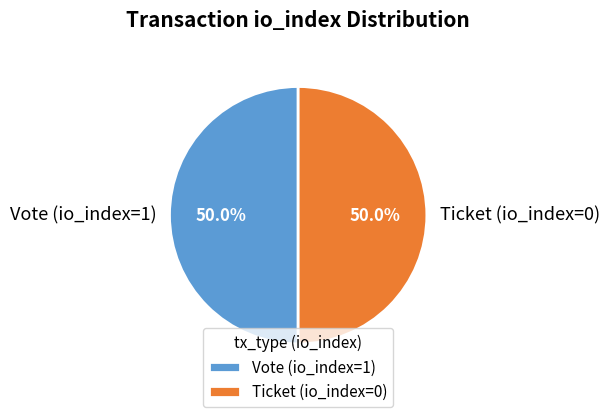

To the nearest percent, what is the average slice percentage?

50%